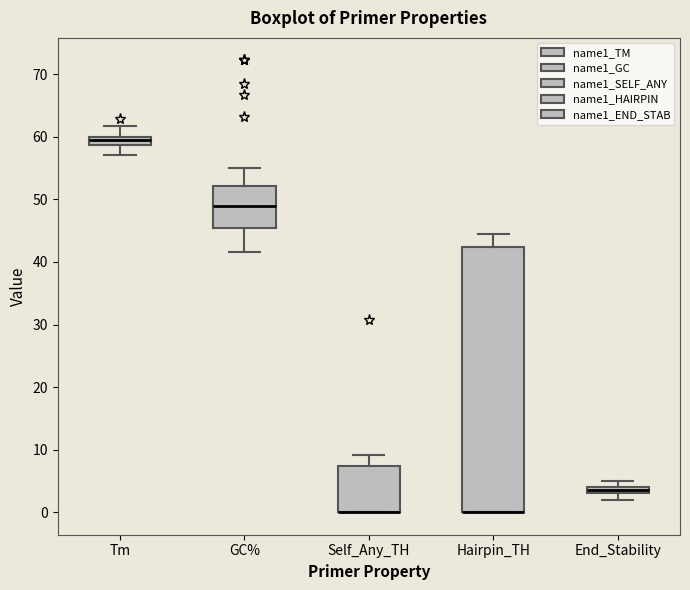

Which box is the tallest, from its lower edge to its upper edge?

Hairpin_TH